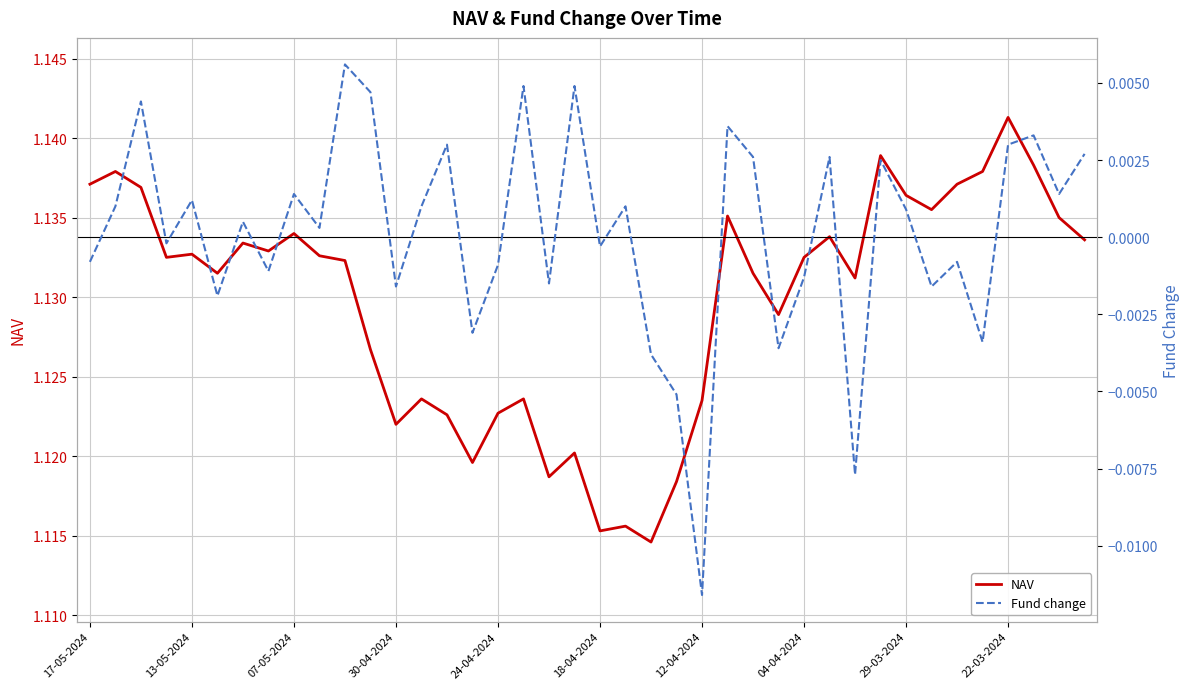

What are all the series names shown in the legend?

NAV, Fund change